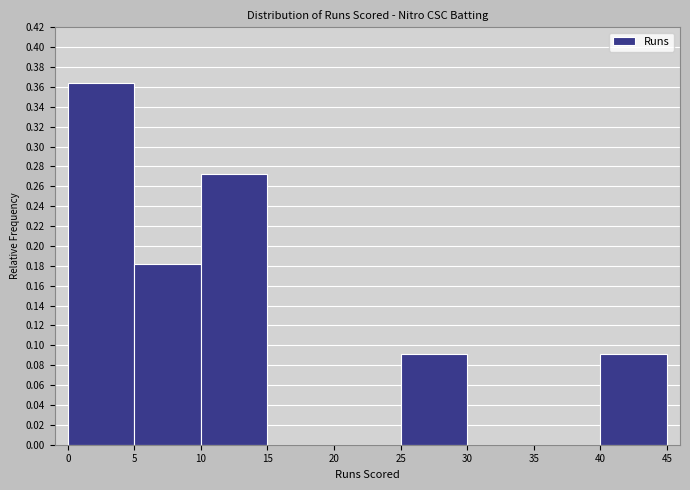

Reading left to right, list every bar in this chart as the range it spans on the x-axis followed by its height. The values are not printed on the chart, so give them approximately, as read against the axis.

0 to 5: 0.364
5 to 10: 0.182
10 to 15: 0.272
15 to 20: 0
20 to 25: 0
25 to 30: 0.090
30 to 35: 0
35 to 40: 0
40 to 45: 0.090